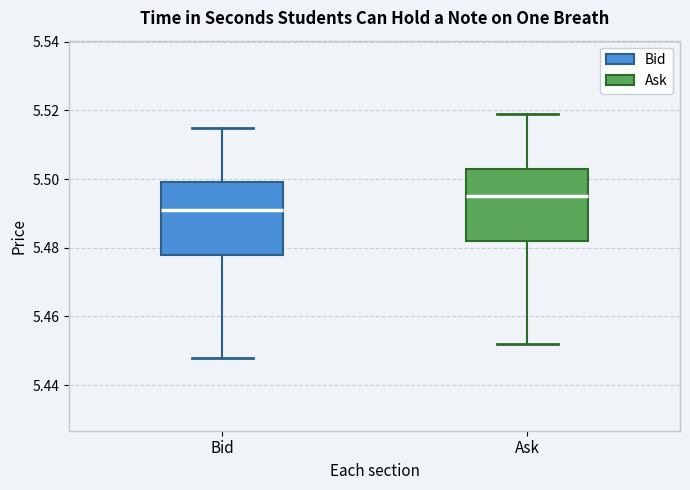

Reading left to right, read every box against the y-axis: the position of its median line, the range the box covers, and the ends of its whiskers. The values are not printed on the chart, so give them approximately, as read against the axis.

Bid: median 5.492, box 5.478 to 5.500, whiskers 5.448 to 5.516
Ask: median 5.496, box 5.482 to 5.504, whiskers 5.452 to 5.520